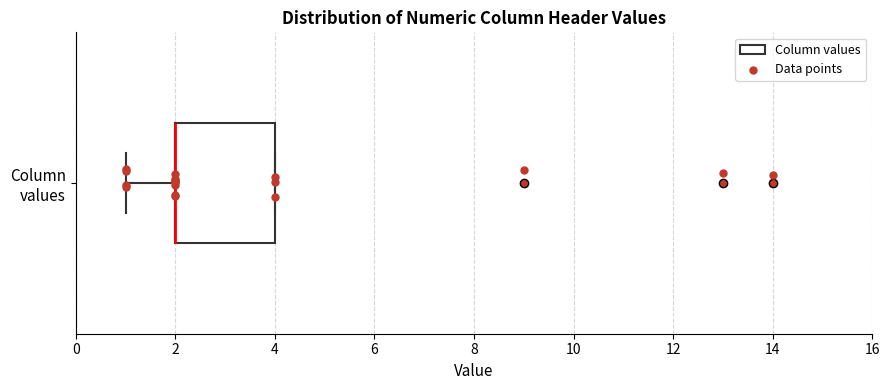

Where does the left whisker of the box for Column values end on the x-axis? The values are not printed on the chart, so give them approximately, as read against the axis.

1